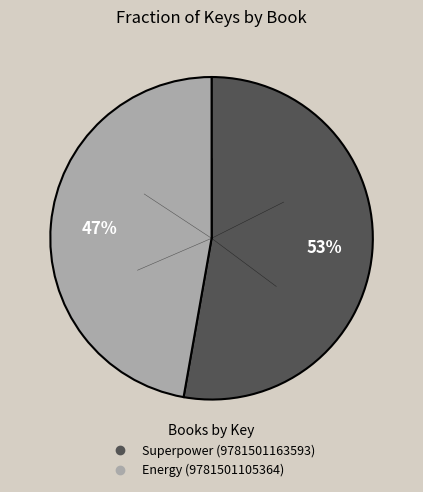

Do Superpower (9781501163593) and Energy (9781501105364) together represent more than half of the pie?

Yes